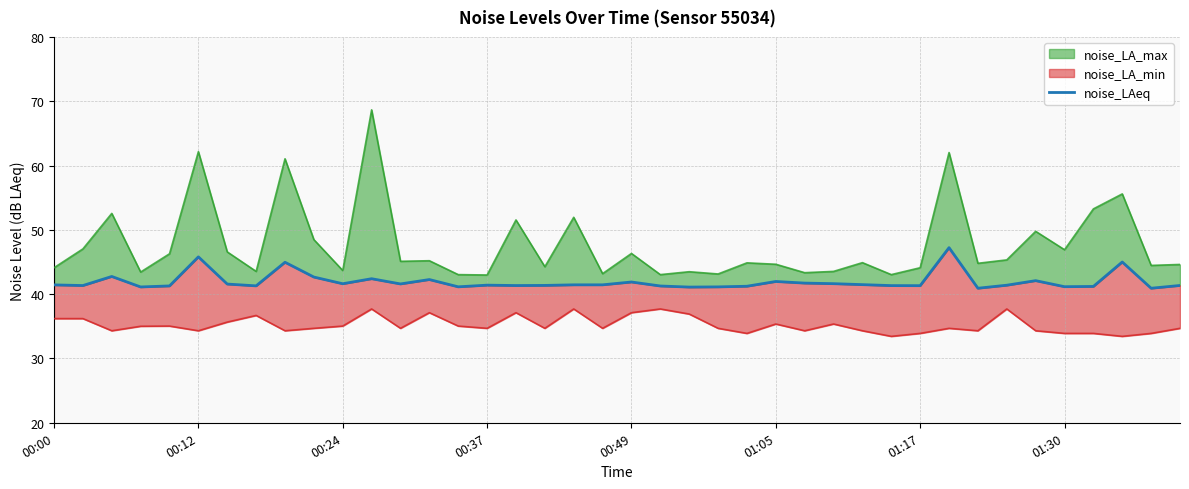

The chart shows a value of 41.1 at 23. True or false?

True